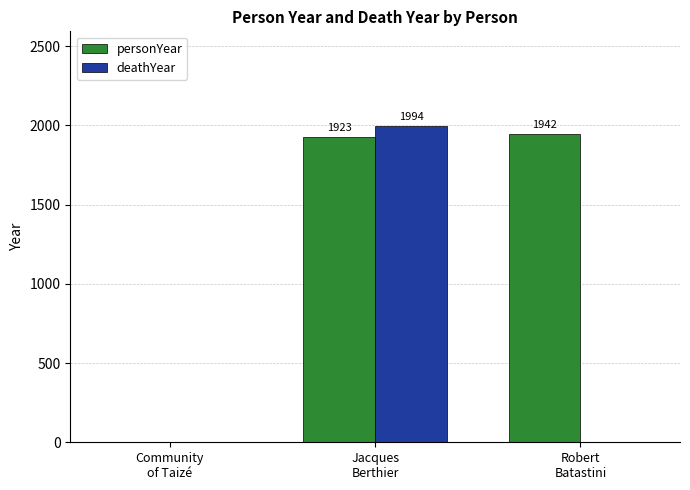

How many deathYear values are between 0 and 1994?

3